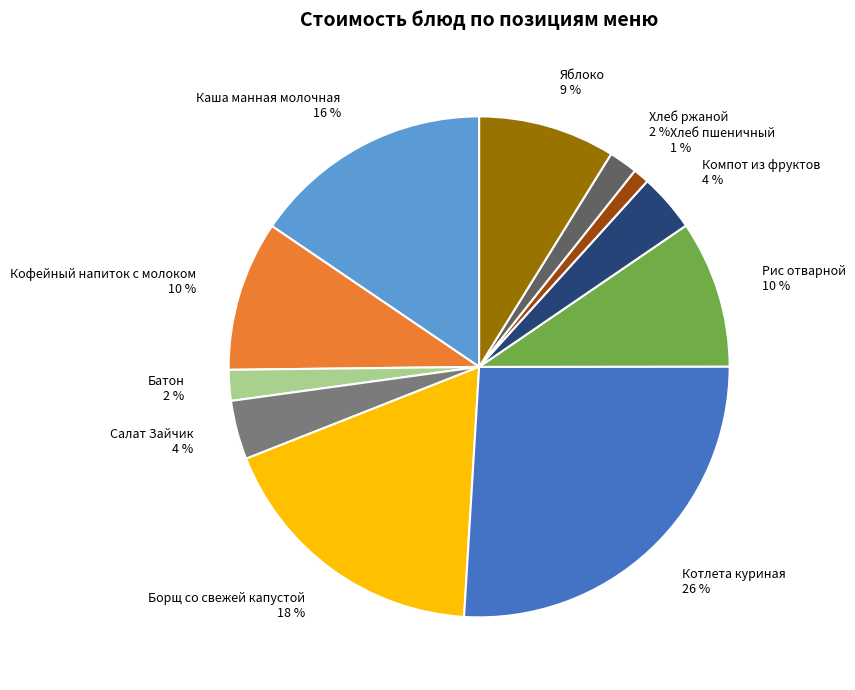

How many segments does this pie chart have?

11